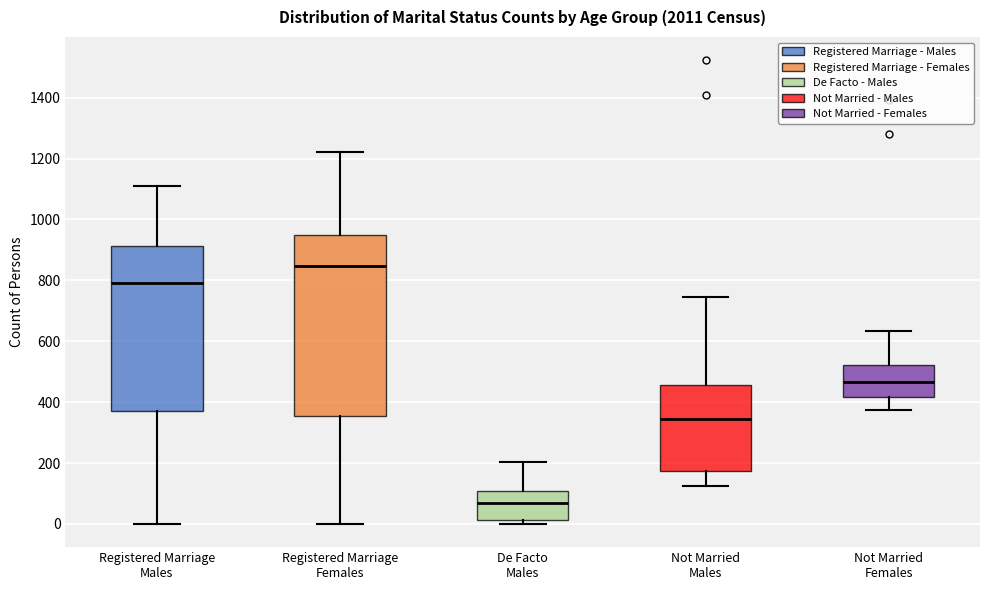

Reading left to right, read every box against the y-axis: the position of its median line, the range the box covers, and the ends of its whiskers. The values are not printed on the chart, so give them approximately, as read against the axis.

Registered Marriage Males: median 800, box 360 to 920, whiskers 0 to 1120
Registered Marriage Females: median 840, box 360 to 940, whiskers 0 to 1220
De Facto Males: median 60, box 20 to 100, whiskers 0 to 200
Not Married Males: median 340, box 180 to 460, whiskers 120 to 740
Not Married Females: median 460, box 420 to 520, whiskers 380 to 640